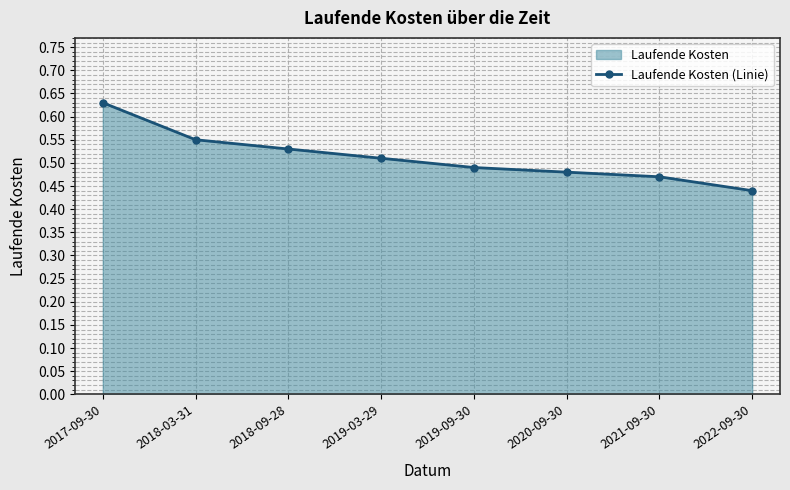

What is the label of the 4th point from the left?

2019-03-29